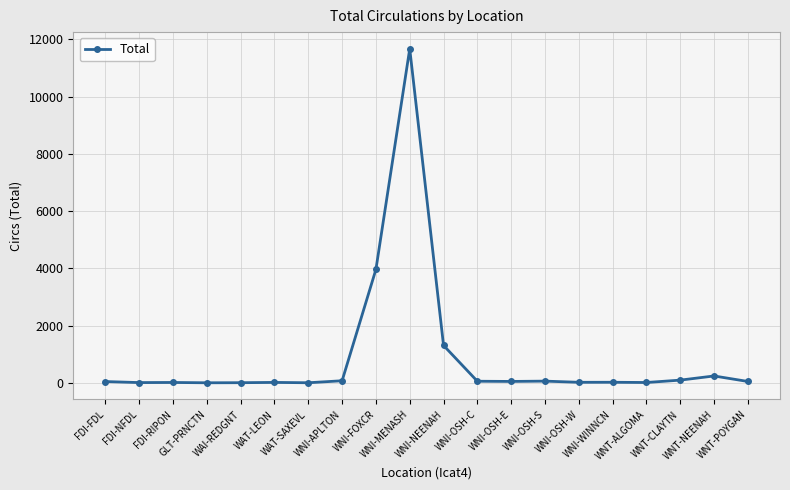

What is the average value?

884